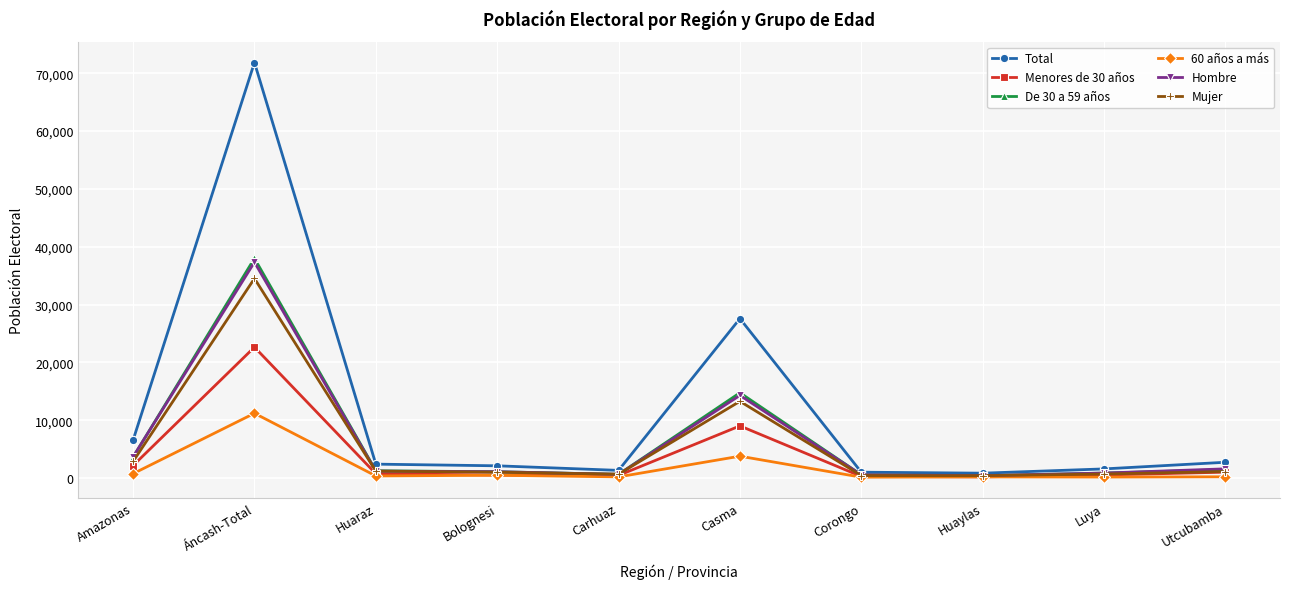

Between Carhuaz and Utcubamba, which series saw the biggest shift?

Total